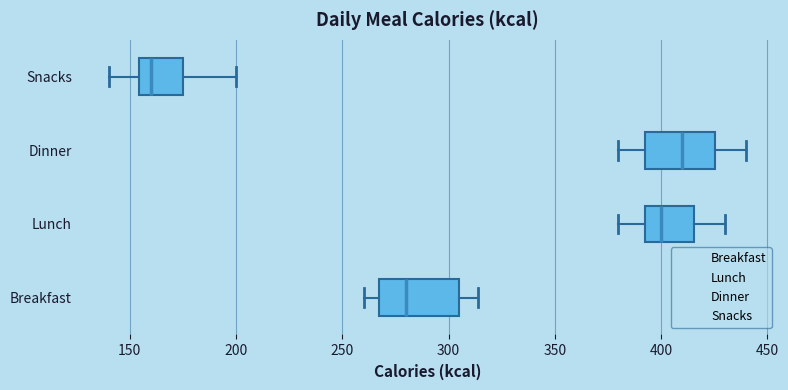

Reading bottom to top, read every box against the x-axis: the position of its median line, the range the box covers, and the ends of its whiskers. The values are not printed on the chart, so give them approximately, as read against the axis.

Breakfast: median 280, box 270 to 305, whiskers 260 to 315
Lunch: median 400, box 395 to 415, whiskers 380 to 430
Dinner: median 410, box 395 to 425, whiskers 380 to 440
Snacks: median 160, box 155 to 175, whiskers 140 to 200